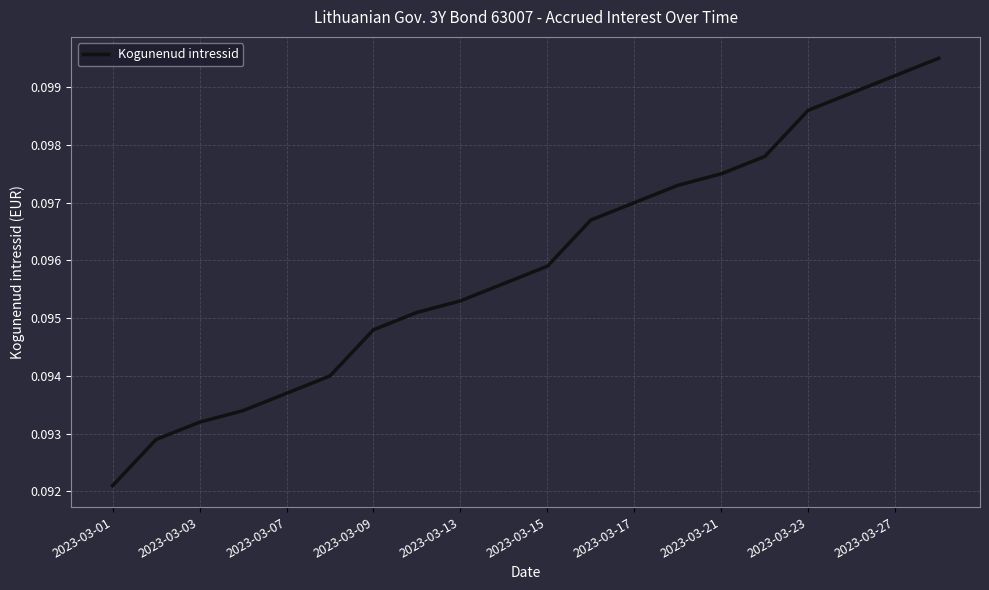

Does the chart have visible grid lines?

Yes